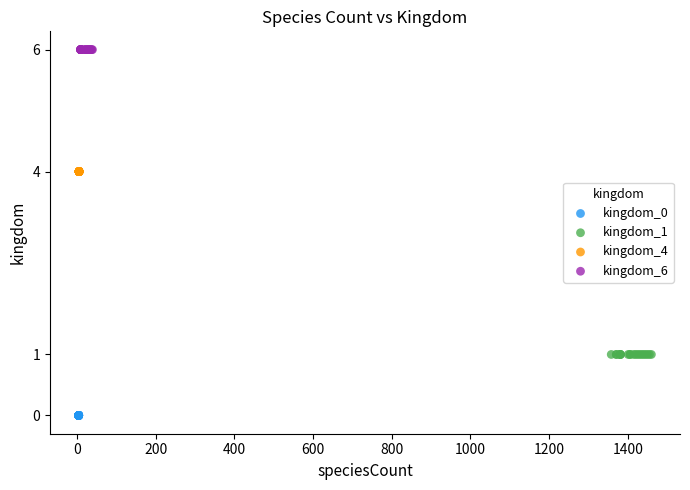

Which series contains the lowest Y value?

kingdom_0